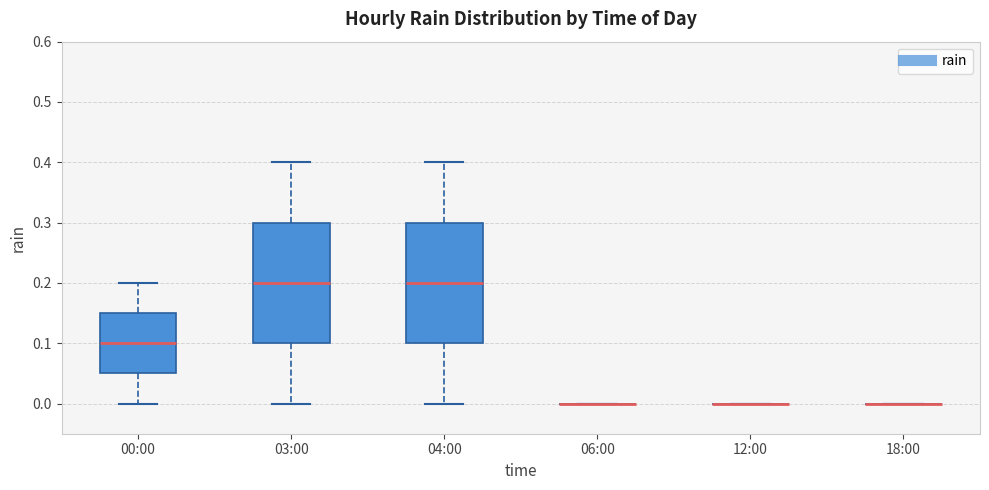

Reading left to right, transcribe this box plot: for each box, give where its median line is, the range the box spans, and where its two whiskers end, as read against the y-axis. The values are not printed on the chart, so give them approximately, as read against the axis.

00:00: median 0.10, box 0.05 to 0.15, whiskers 0.00 to 0.20
03:00: median 0.20, box 0.10 to 0.30, whiskers 0.00 to 0.40
04:00: median 0.20, box 0.10 to 0.30, whiskers 0.00 to 0.40
06:00: box collapsed to a line at 0.00, whiskers 0.00 to 0.00
12:00: box collapsed to a line at 0.00, whiskers 0.00 to 0.00
18:00: box collapsed to a line at 0.00, whiskers 0.00 to 0.00